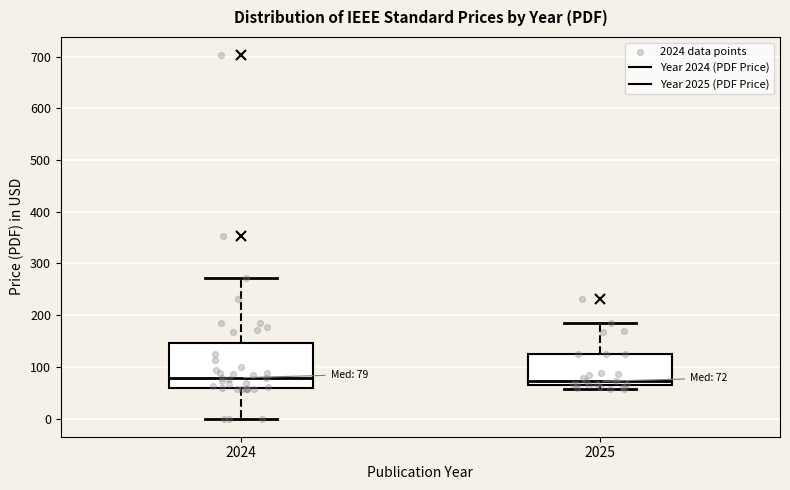

Comparing the boxes themselves (not the whiskers), which one is the tallest?

2024